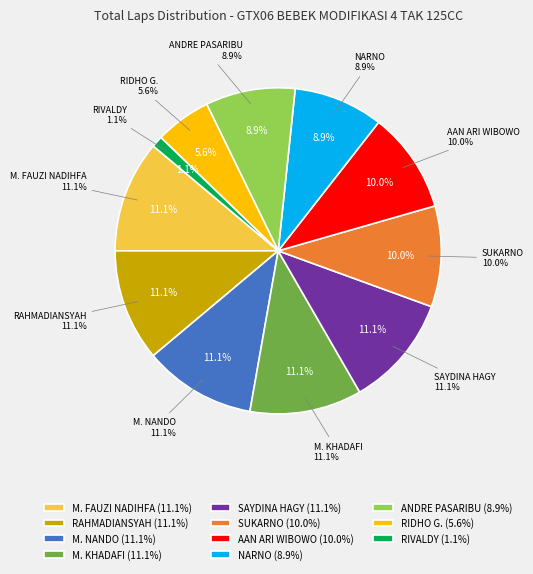

To the nearest percent, what percentage of the pie is M. NANDO?

11%